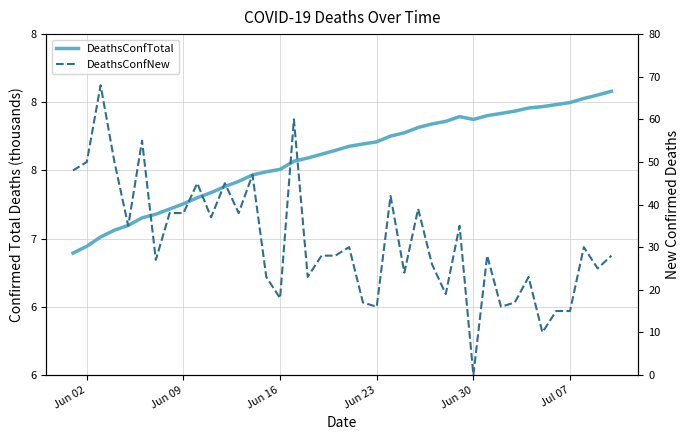

Is the value of DeathsConfNew at 27 greater than the value of DeathsConfTotal at 30?

No